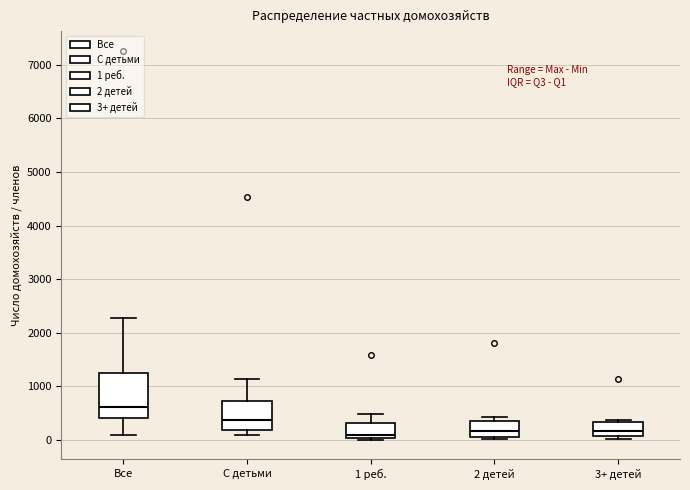

Which box is the tallest, from its lower edge to its upper edge?

Все